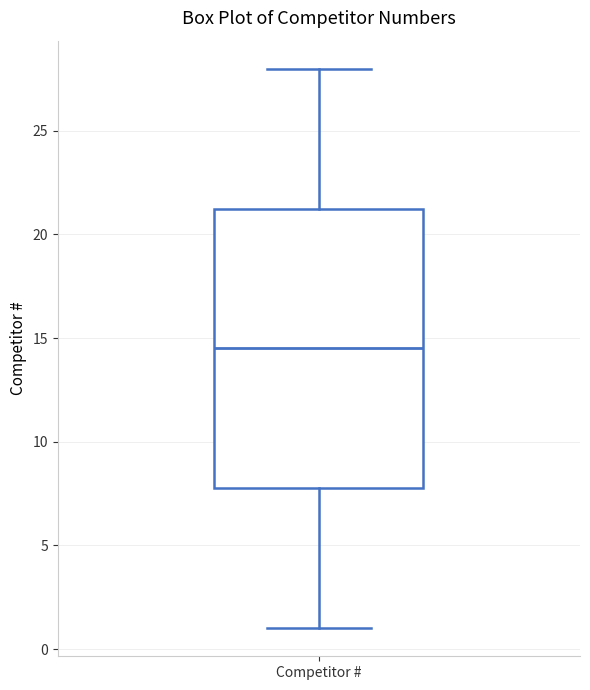

Where does the median line of the box for Competitor # sit on the y-axis? The values are not printed on the chart, so give them approximately, as read against the axis.

14.5